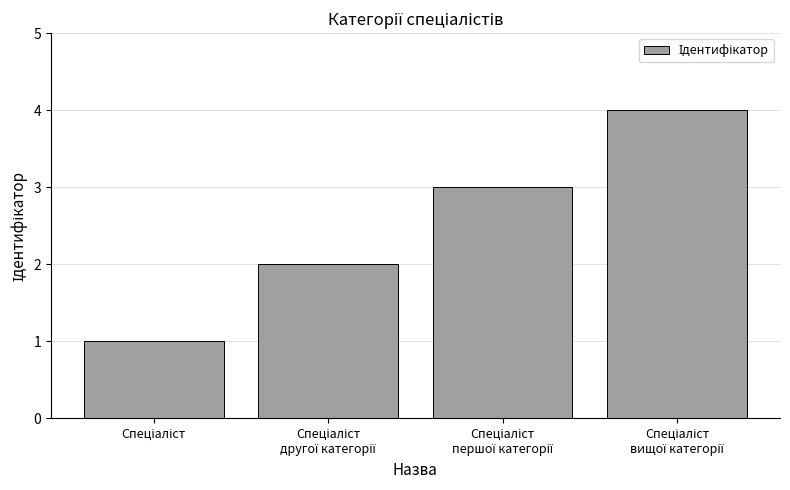

What is the sum of all values?

10